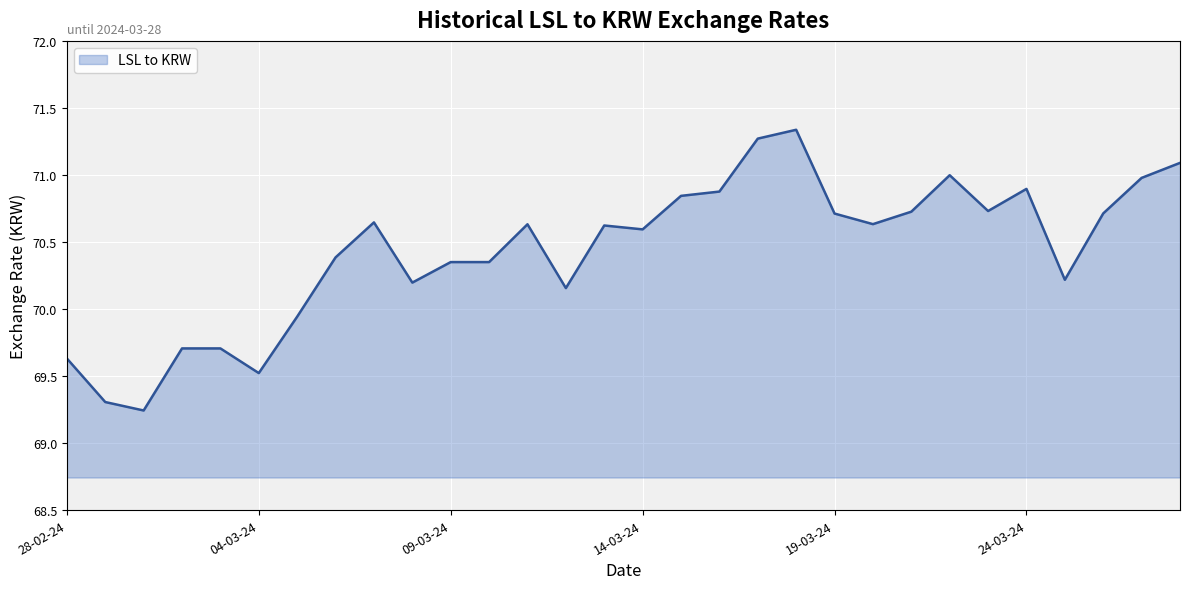

What is the difference between the maximum and minimum values?

2.1